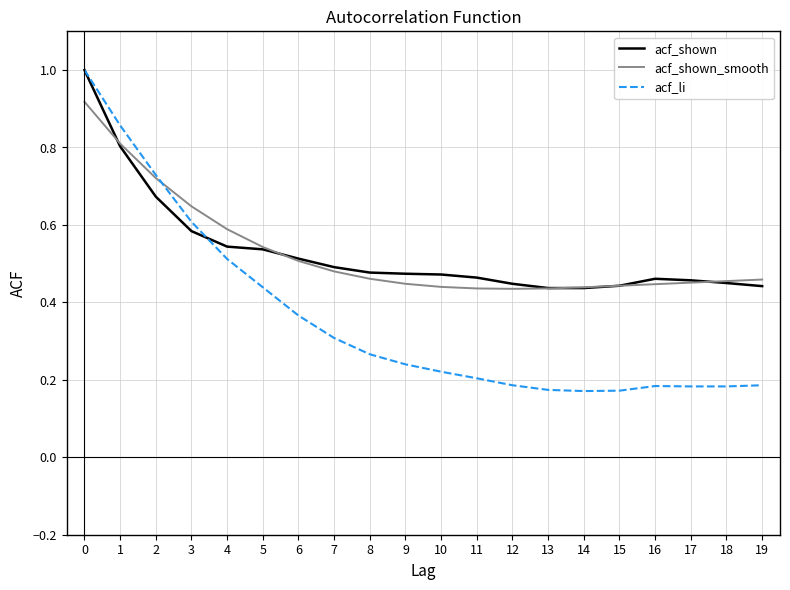

True or false: acf_shown_smooth has a value of 0.1 at 9.

False